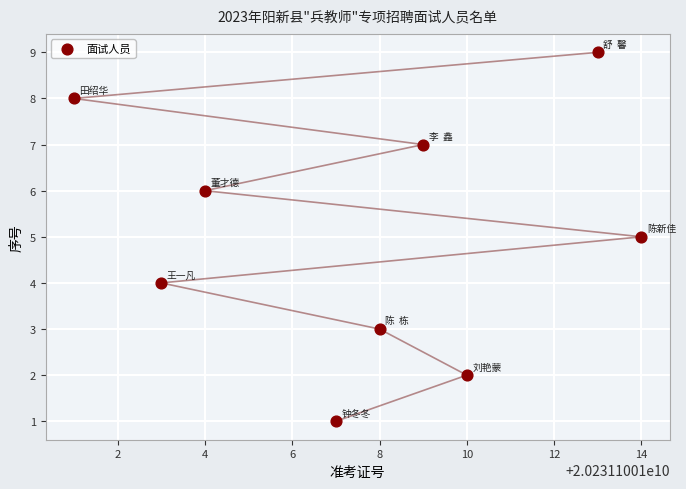

What is the range of Y values (max minus min)?

8